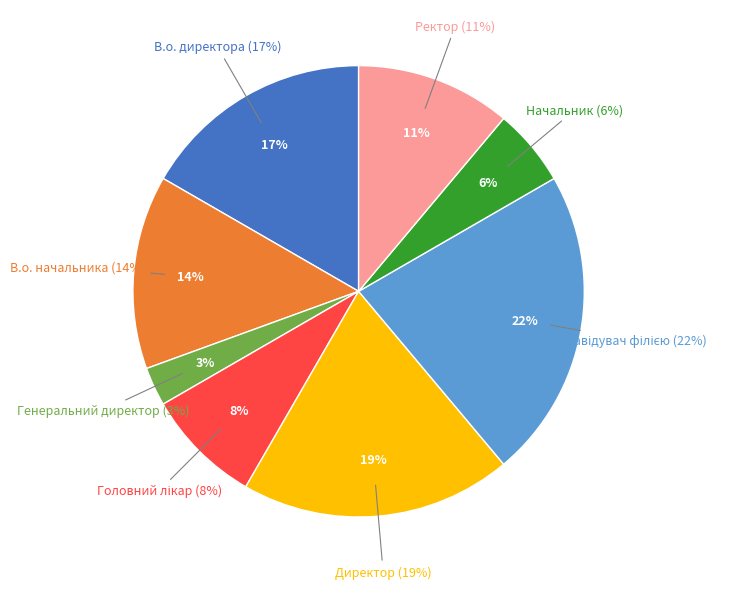

Rank the categories by value from highest to lowest.

Завідувач філією, Директор, В.о. директора, В.о. начальника, Ректор, Головний лікар, Начальник, Генеральний директор